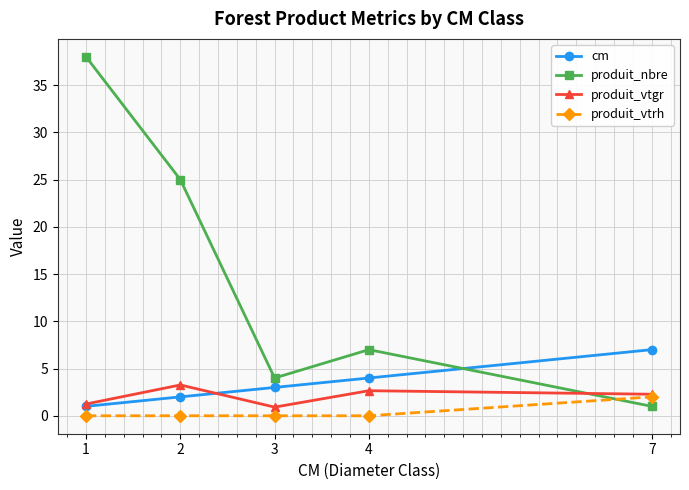

Does the chart display data point markers on the line(s)?

Yes